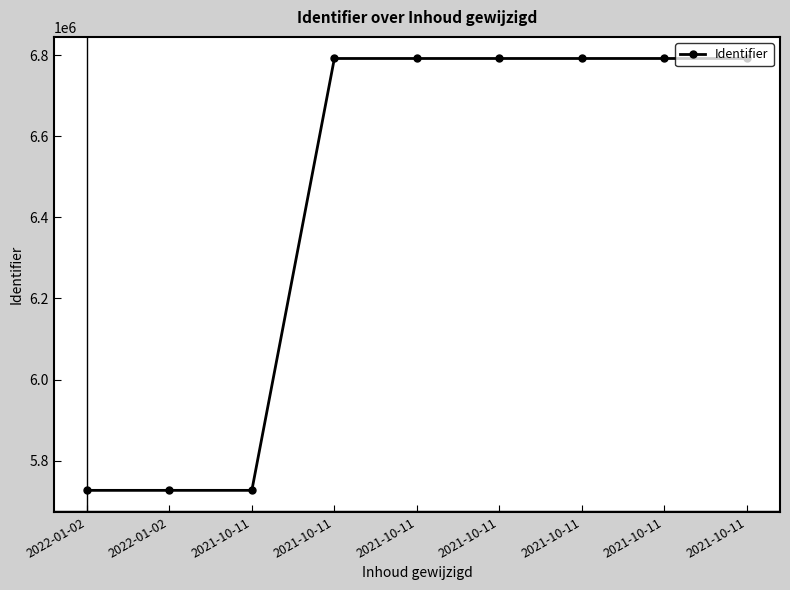

How many series are shown in this chart?

1